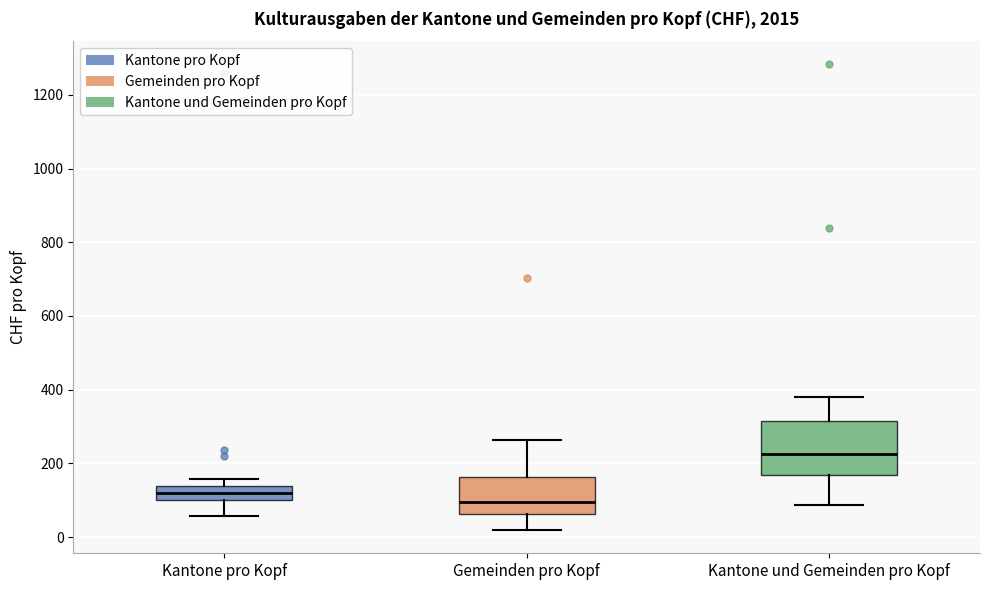

Where is the upper edge of the box for Kantone pro Kopf on the y-axis? The values are not printed on the chart, so give them approximately, as read against the axis.

140